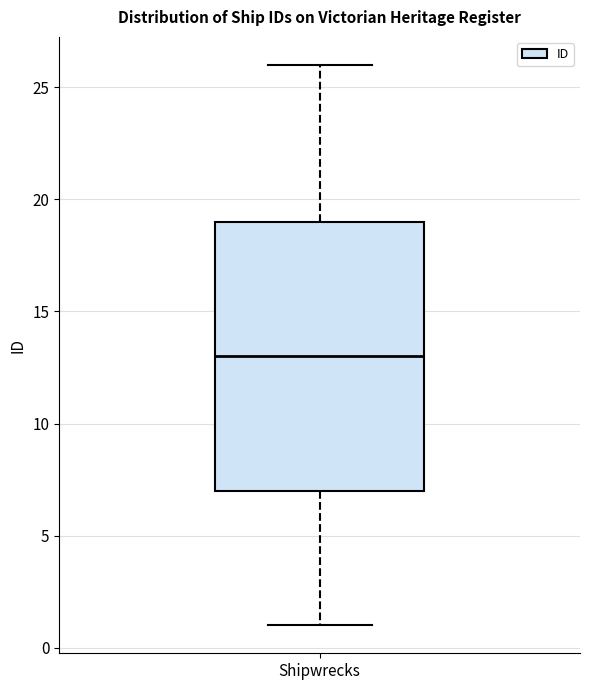

Read this box plot against the y-axis: the position of the median line, the range covered by the box, and the ends of both whiskers. The values are not printed on the chart, so give them approximately, as read against the axis.

median 13, box 7 to 19, whiskers 1 to 26